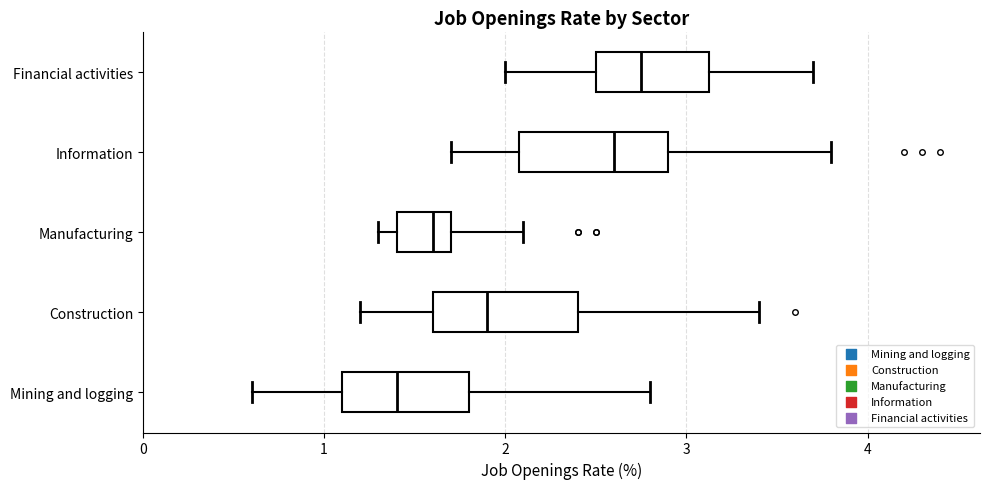

Which box's median line is the furthest to the left?

Mining and logging